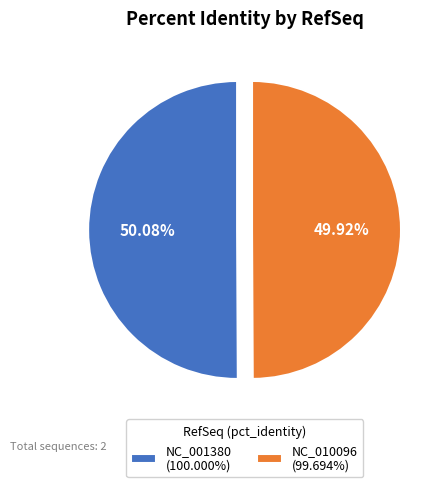

How many slices are in this pie chart?

2